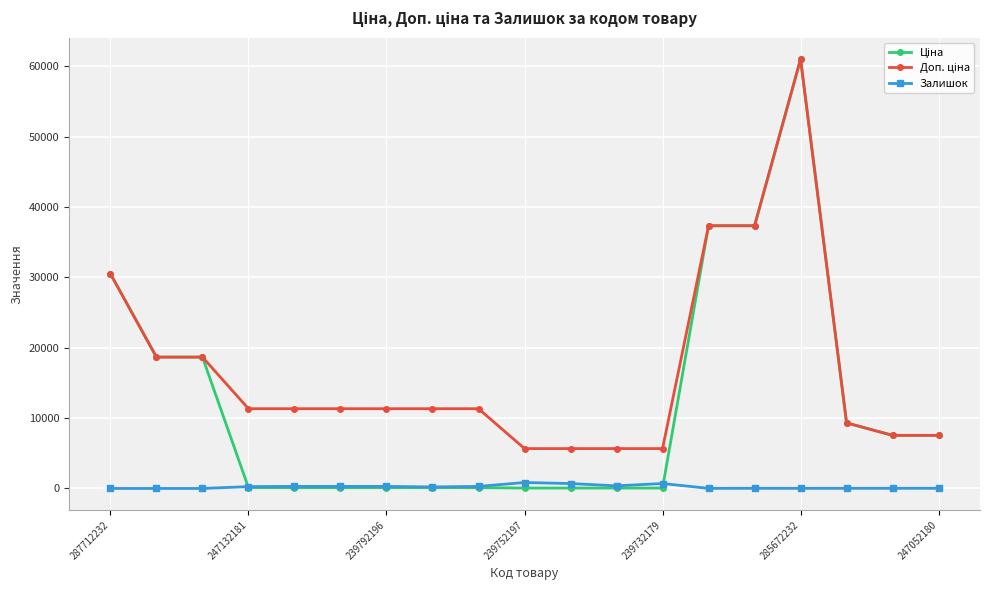

True or false: Залишок has more than 2 points higher than both neighbors.

True